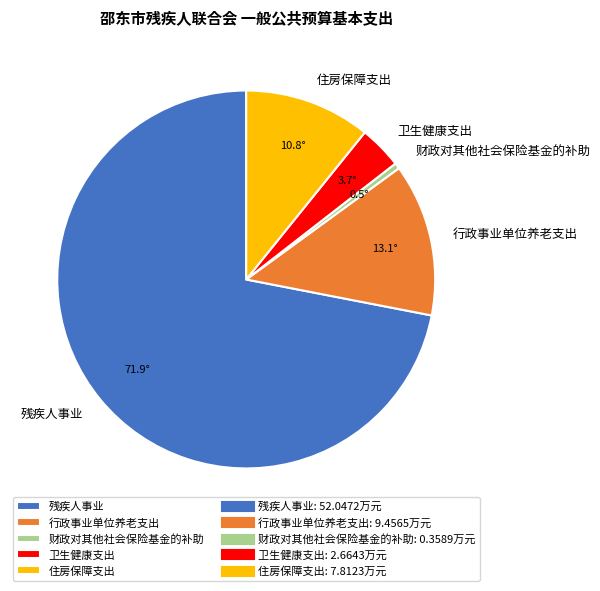

Is 残疾人事业 the majority of the pie?

Yes